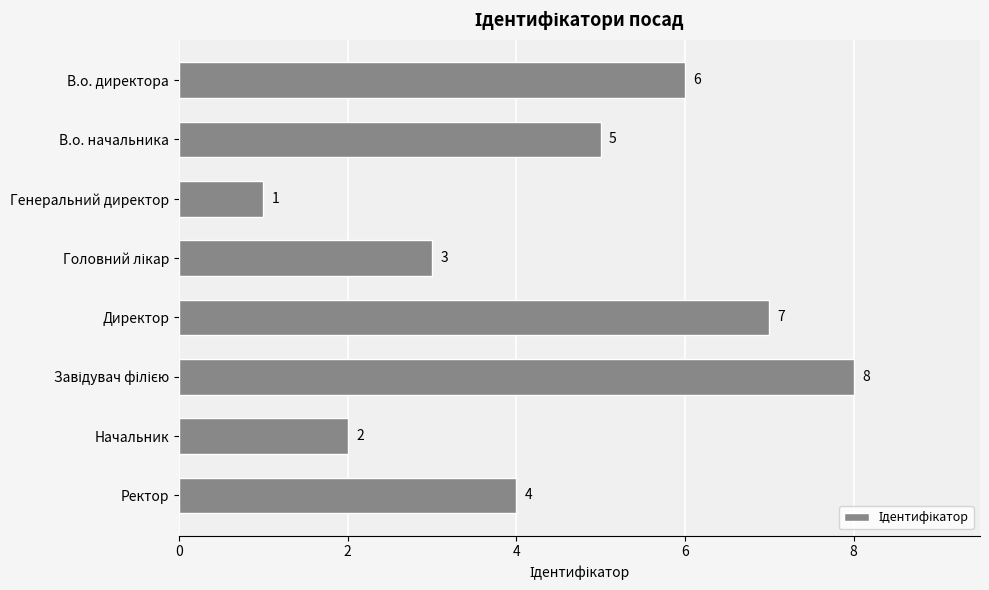

Is it true that the value at Генеральний директор is 1?

True